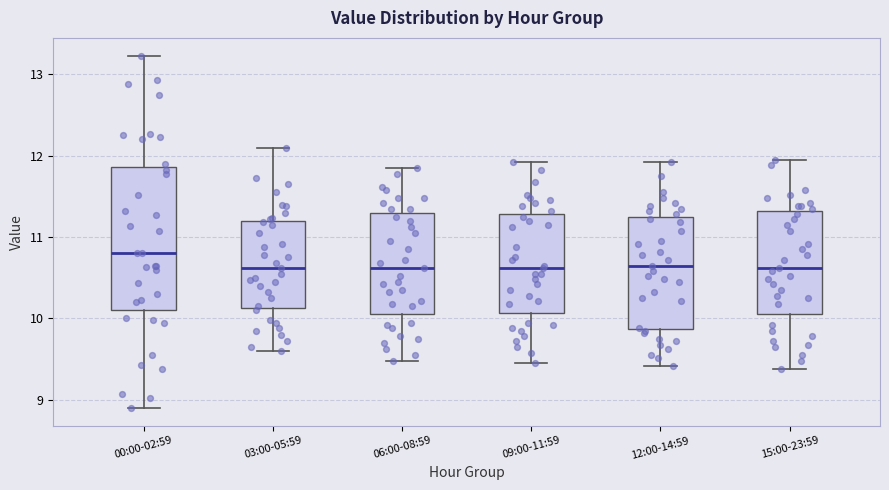

Comparing the boxes themselves (not the whiskers), which one is the tallest?

00:00-02:59